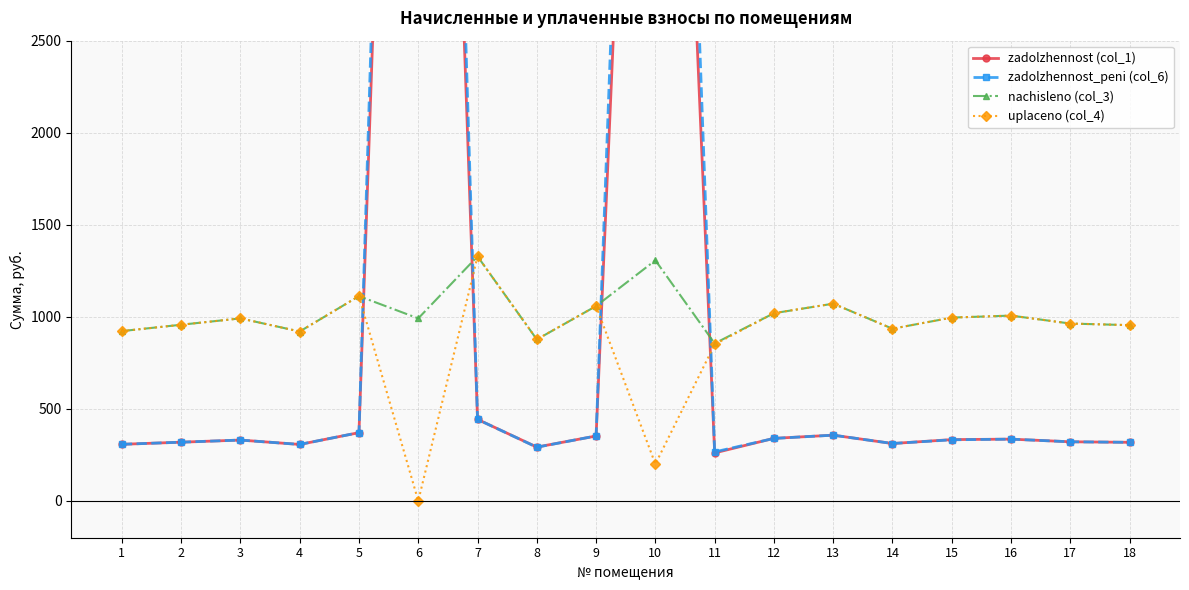

What is the lowest value of the zadolzhennost_peni (col_6) series?

266.1